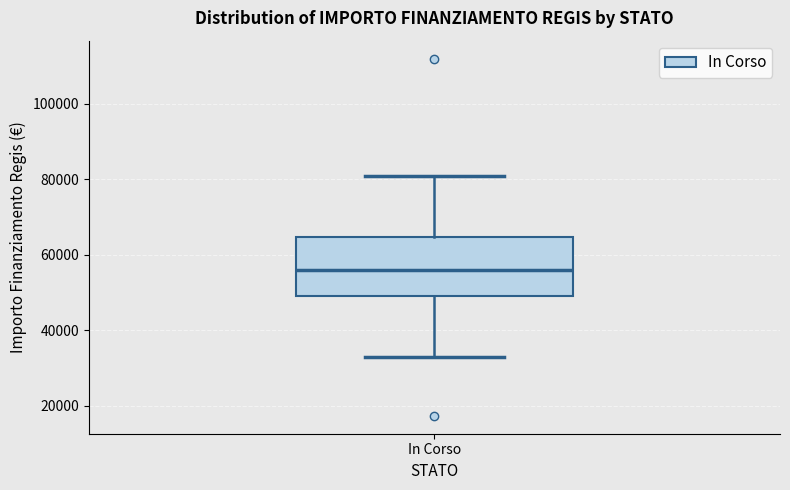

Transcribe this box plot: give where the median line is, the range the box spans, and where the two whiskers end, as read against the y-axis. The values are not printed on the chart, so give them approximately, as read against the axis.

median 56000, box 50000 to 64000, whiskers 32000 to 80000